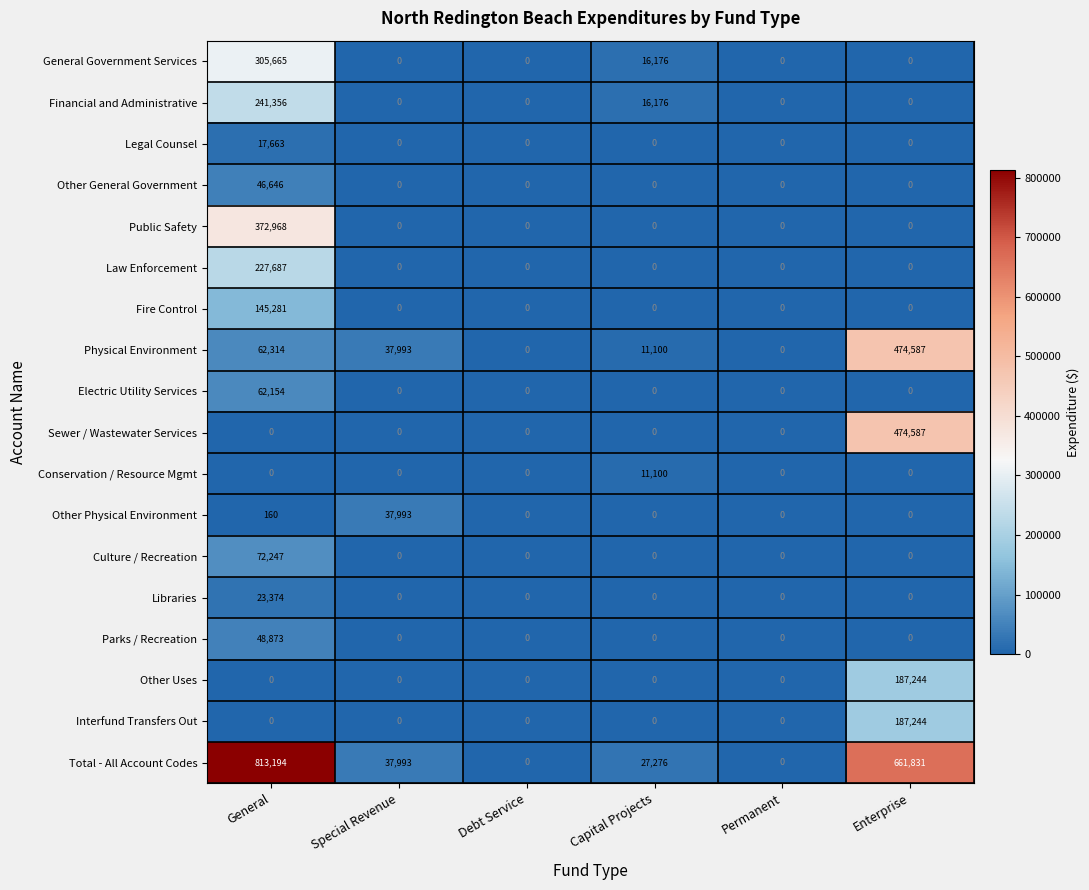

Is it true that Sewer / Wastewater Services equals 0 at Special Revenue?

True